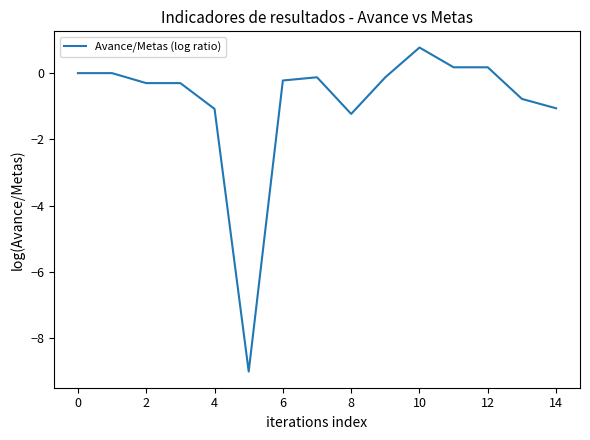

What is the minimum value shown in the chart?

-9.0